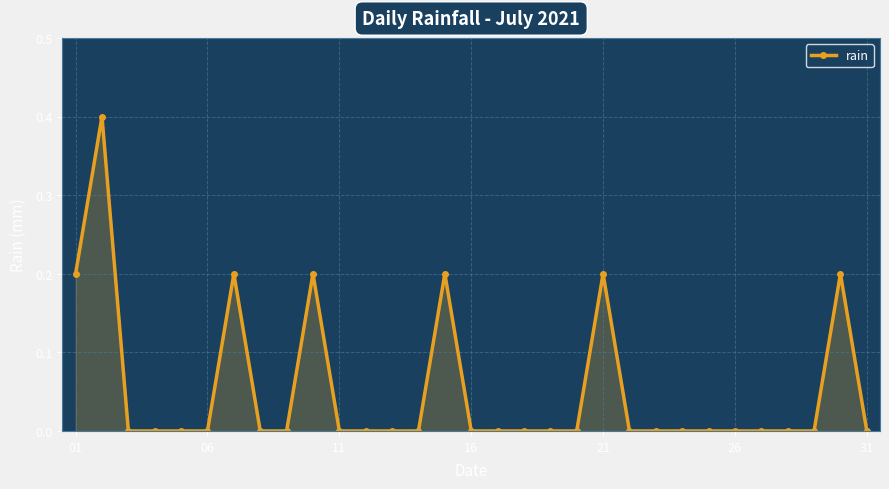

Does the chart display data point markers on the line(s)?

Yes